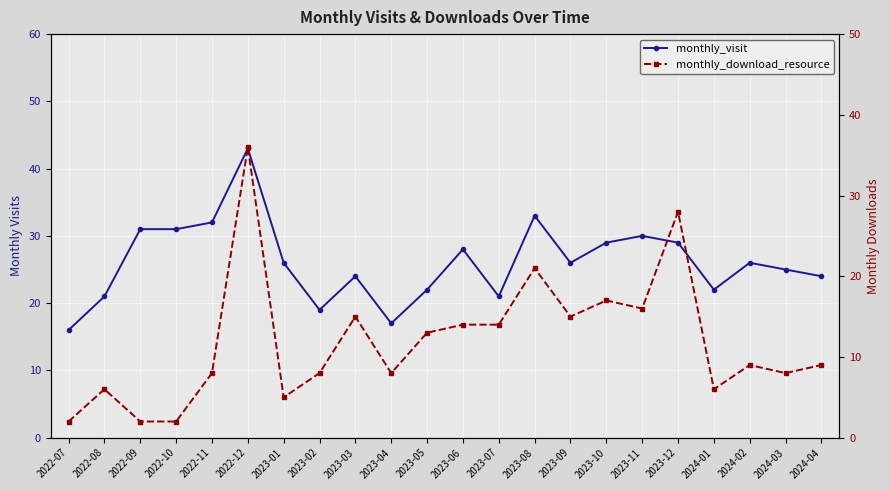

At which label does monthly_visit first exceed 26?

2022-09